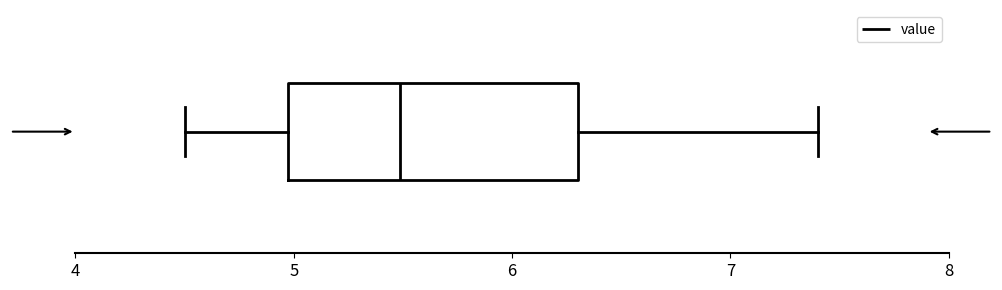

Read this box plot against the x-axis: the position of the median line, the range covered by the box, and the ends of both whiskers. The values are not printed on the chart, so give them approximately, as read against the axis.

median 5.5, box 5.0 to 6.3, whiskers 4.5 to 7.4